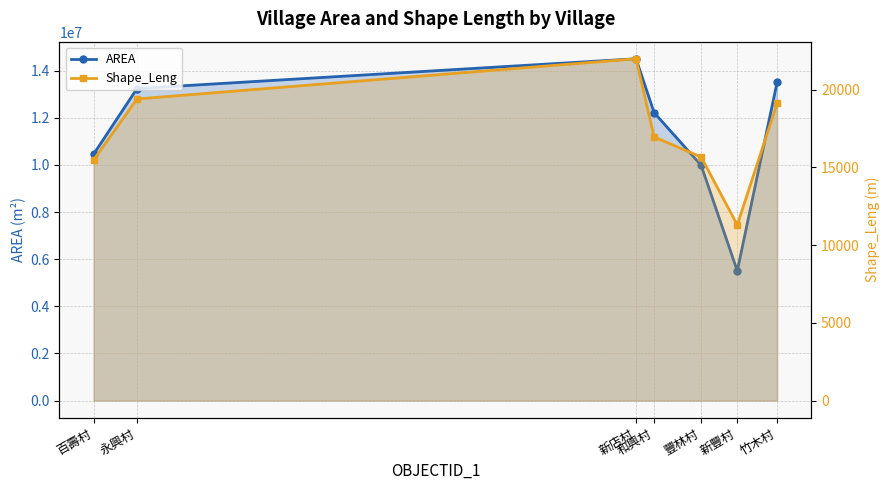

List the labels in order of Shape_Leng value, smallest first.

新豐村, 百壽村, 豐林村, 和興村, 竹木村, 永興村, 新店村